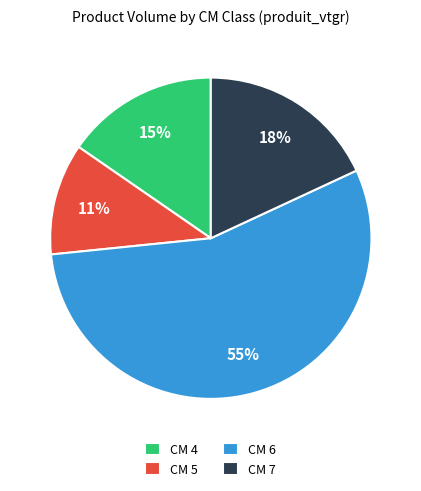

Which has a higher value, CM 6 or CM 4?

CM 6